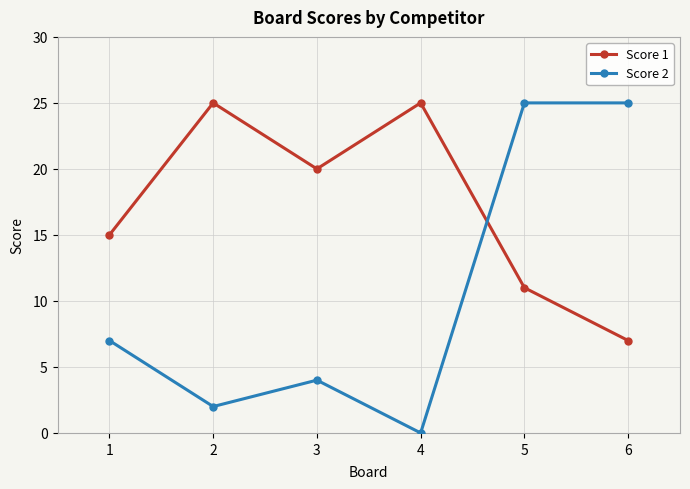

Rank the series by their average value, from lowest to highest.

Score 2, Score 1